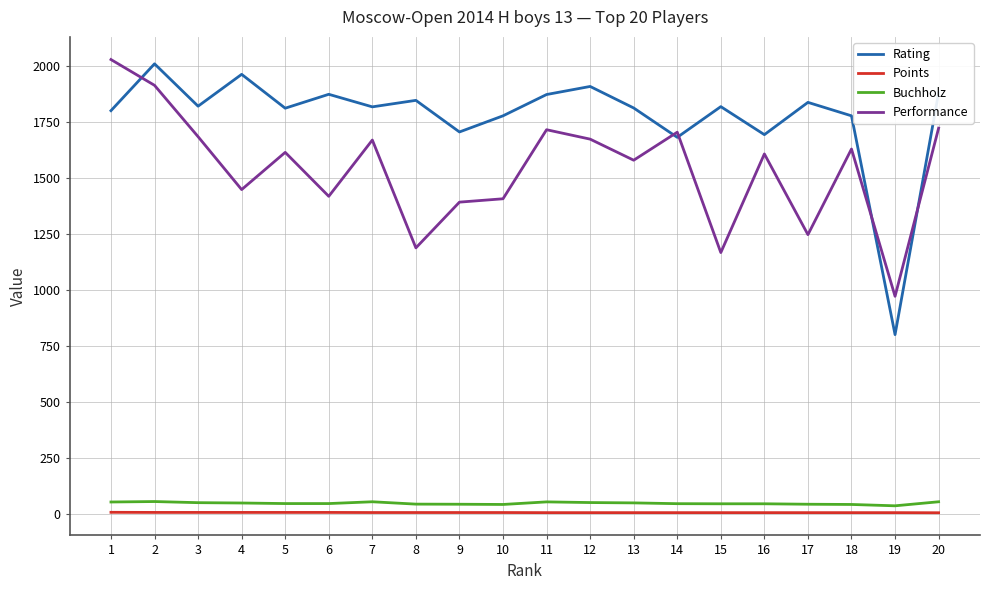

Which series has the largest range (max minus min)?

Rating